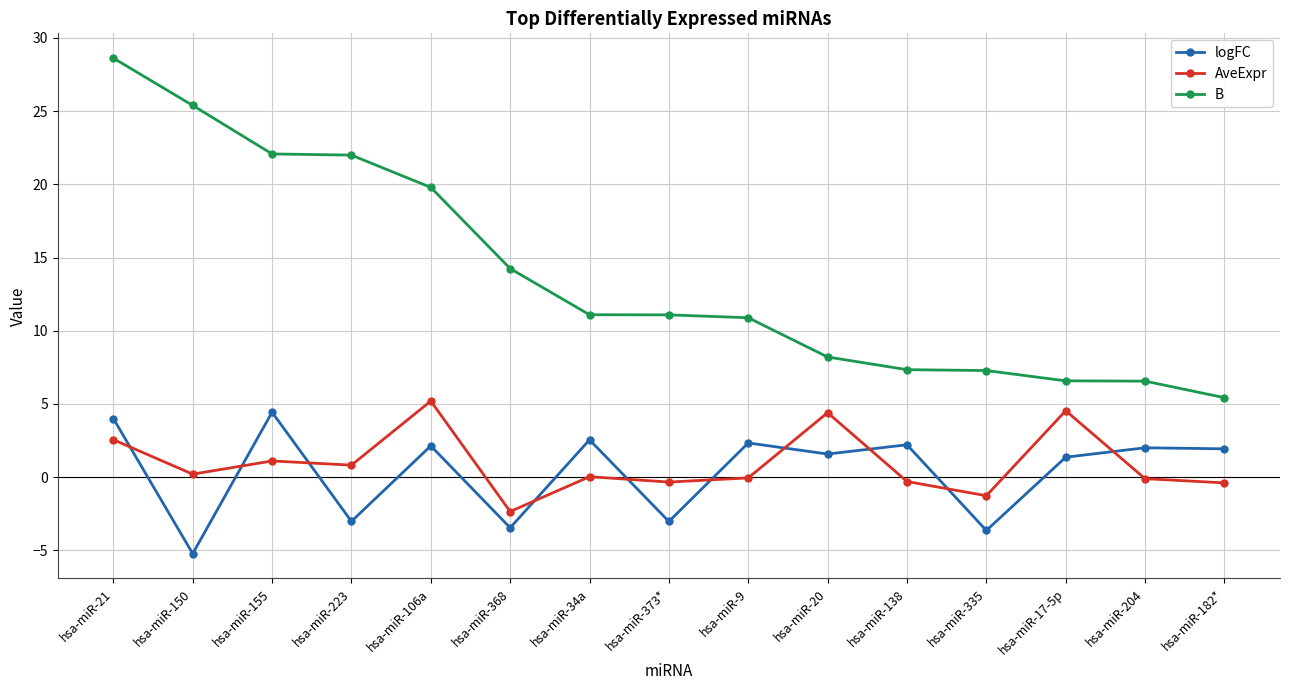

In AveExpr, how many points are higher than both neighbors (excluding endpoints)?

5